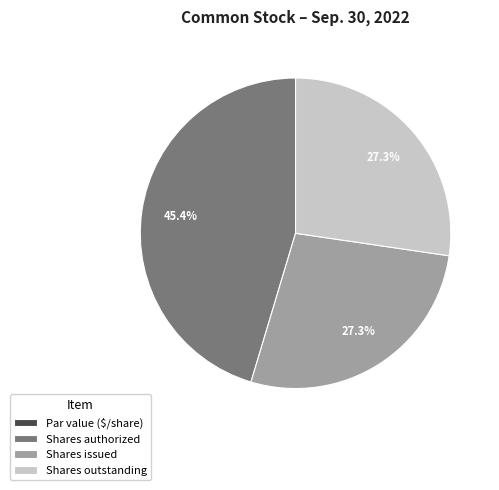

To the nearest percent, what is the combined percentage of Shares authorized and Shares issued?

73%